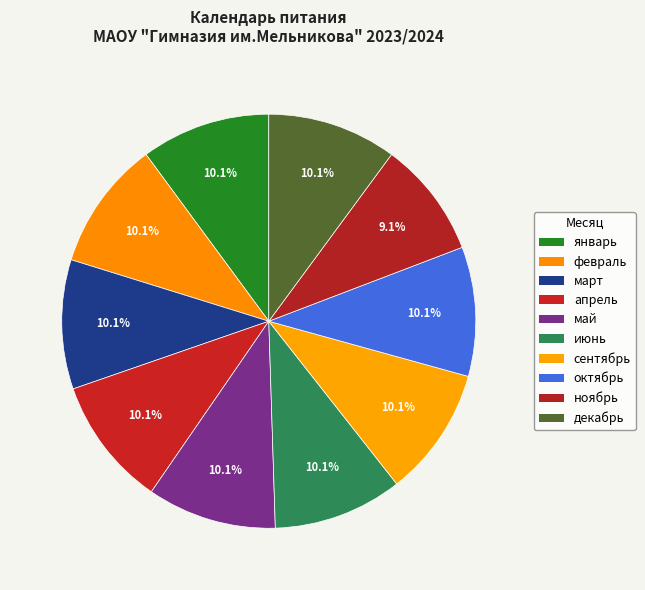

Between сентябрь and март, which is larger?

сентябрь